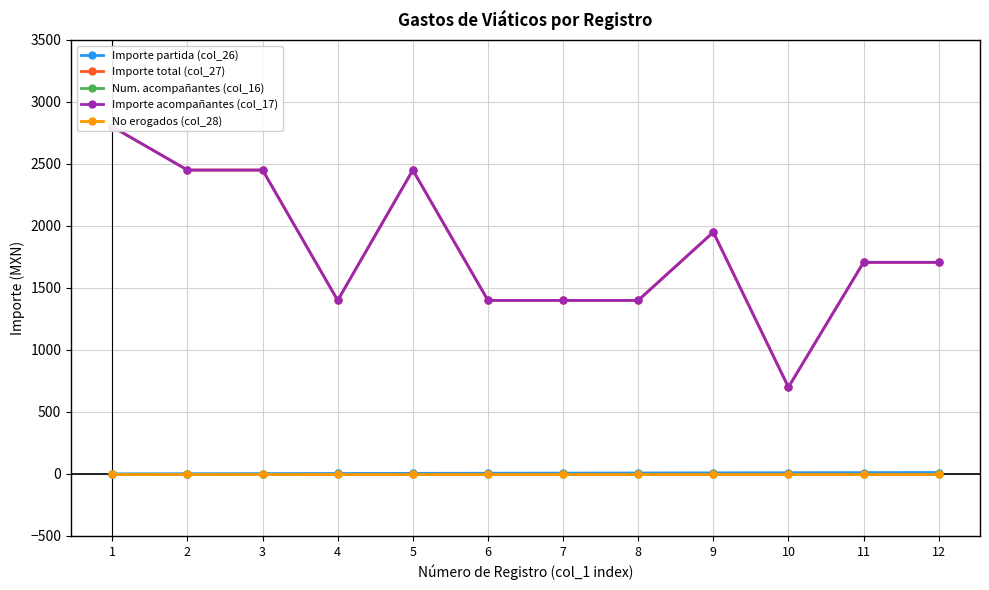

True or false: Importe acompañantes (col_17) has more than 1 interior local peaks.

True